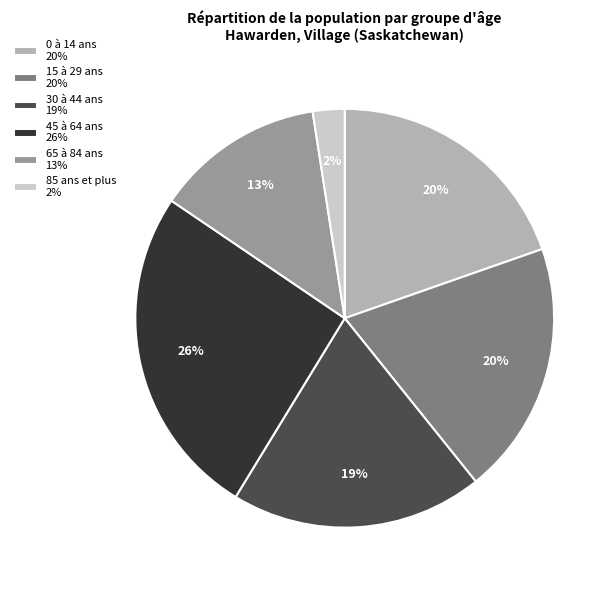

Does any single category account for the majority?

No